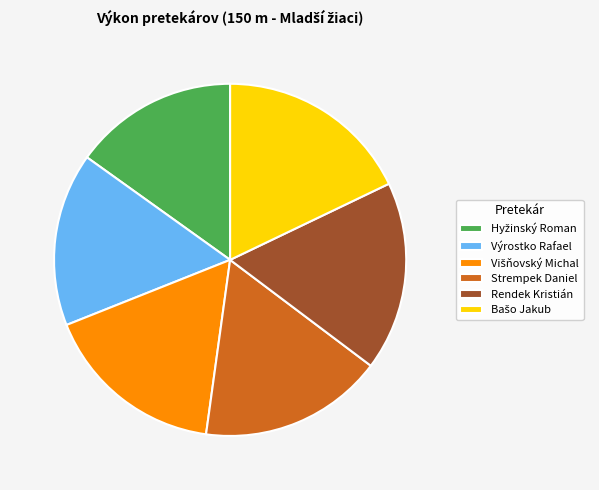

The Výrostko Rafael slice represents 25% of the pie. True or false?

False